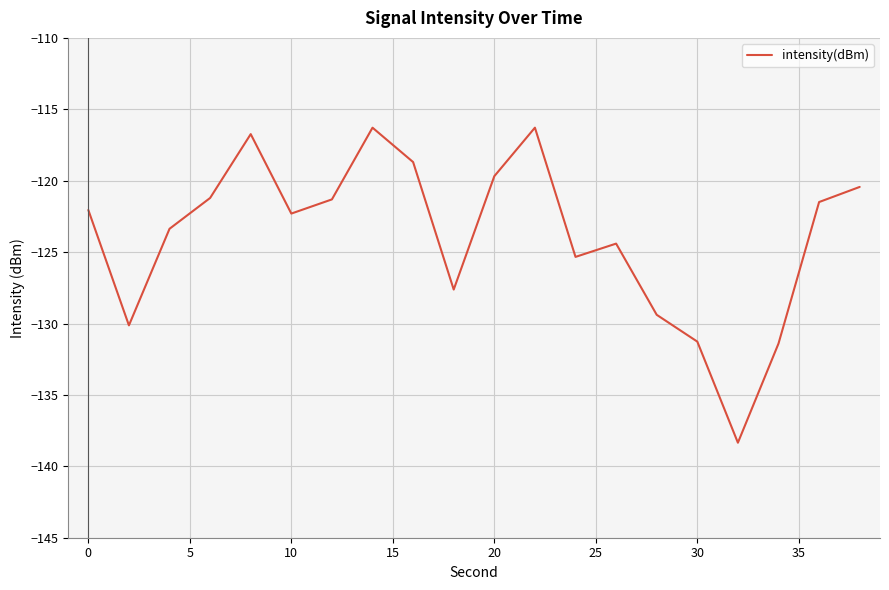

How many lines are shown in the chart?

1